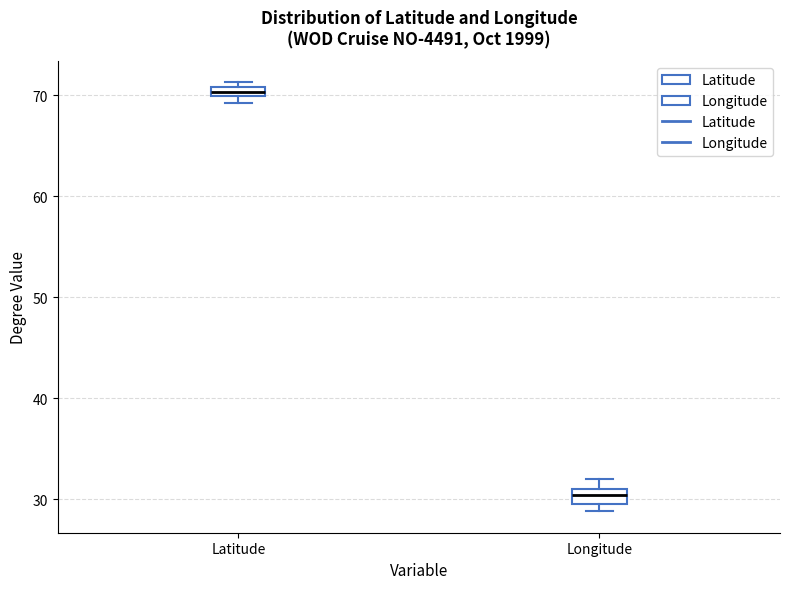

Which box's median line is the lowest?

Longitude